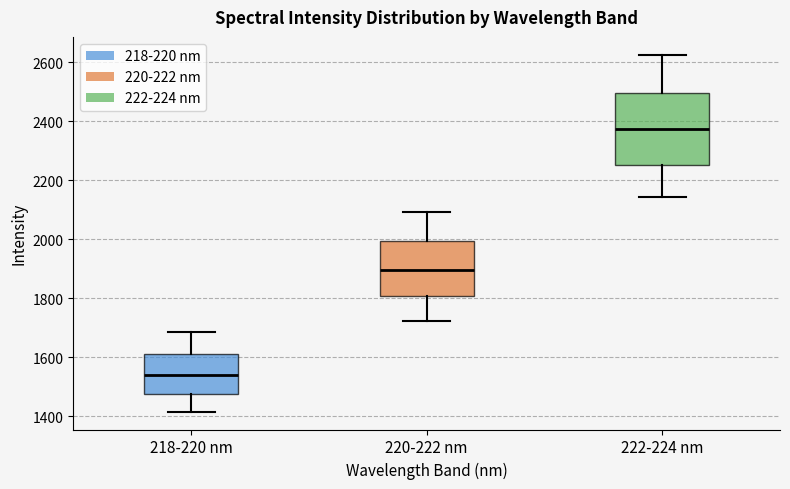

Reading left to right, transcribe this box plot: for each box, give where its median line is, the range the box spans, and where its two whiskers end, as read against the y-axis. The values are not printed on the chart, so give them approximately, as read against the axis.

218-220 nm: median 1540, box 1480 to 1620, whiskers 1420 to 1680
220-222 nm: median 1900, box 1800 to 2000, whiskers 1720 to 2100
222-224 nm: median 2380, box 2260 to 2500, whiskers 2140 to 2620